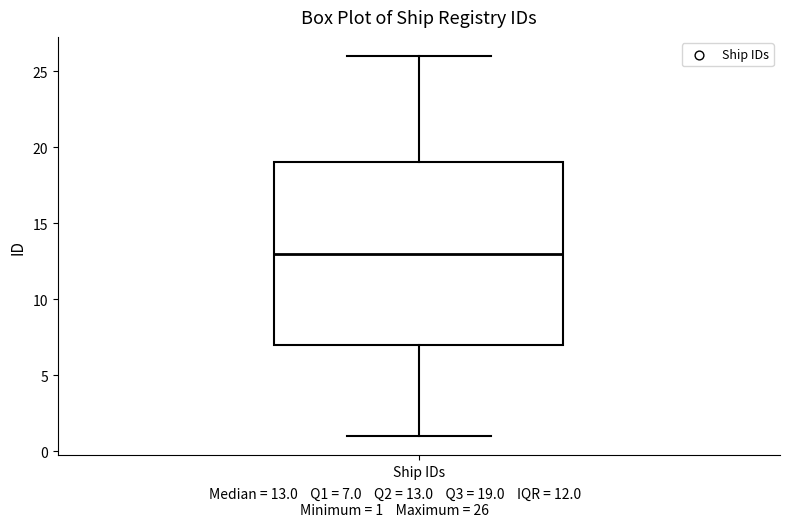

Read this box plot against the y-axis: the position of the median line, the range covered by the box, and the ends of both whiskers. The values are not printed on the chart, so give them approximately, as read against the axis.

median 13, box 7 to 19, whiskers 1 to 26